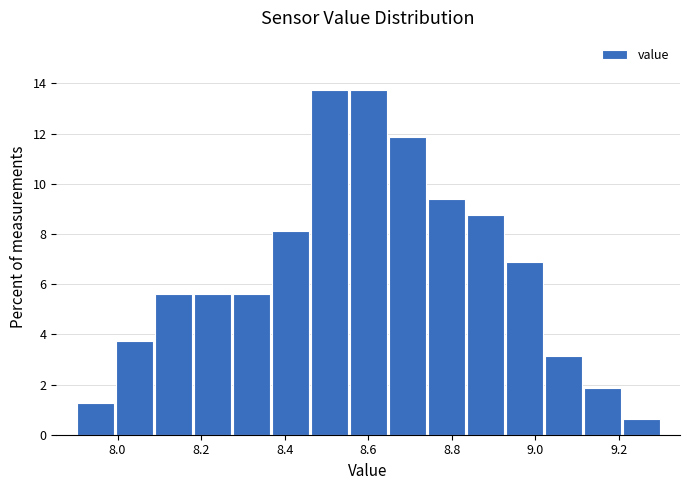

Reading left to right, list every bar in this chart as the range it spans on the x-axis followed by its height. Neither the bar edges nor the heights are printed on the chart, so give them approximately, as read against the axes.

7.90 to 8.00: 1.2
8.00 to 8.08: 3.8
8.08 to 8.18: 5.6
8.18 to 8.28: 5.6
8.28 to 8.36: 5.6
8.36 to 8.46: 8.2
8.46 to 8.56: 13.8
8.56 to 8.64: 13.8
8.64 to 8.74: 11.8
8.74 to 8.84: 9.4
8.84 to 8.92: 8.8
8.92 to 9.02: 6.8
9.02 to 9.12: 3.2
9.12 to 9.20: 1.8
9.20 to 9.30: 0.6